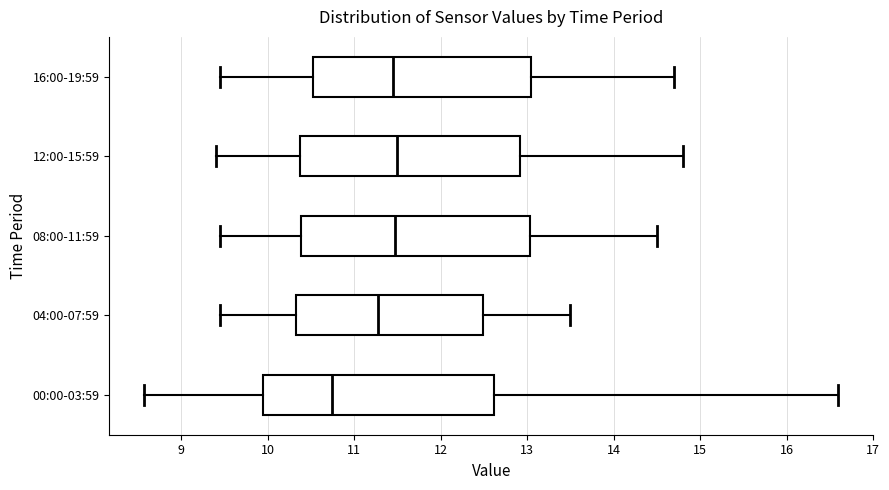

Reading bottom to top, read every box against the x-axis: the position of its median line, the range the box covers, and the ends of its whiskers. The values are not printed on the chart, so give them approximately, as read against the axis.

00:00-03:59: median 10.7, box 10.0 to 12.6, whiskers 8.6 to 16.6
04:00-07:59: median 11.3, box 10.3 to 12.5, whiskers 9.5 to 13.5
08:00-11:59: median 11.5, box 10.4 to 13.0, whiskers 9.5 to 14.5
12:00-15:59: median 11.5, box 10.4 to 12.9, whiskers 9.4 to 14.8
16:00-19:59: median 11.5, box 10.5 to 13.1, whiskers 9.5 to 14.7